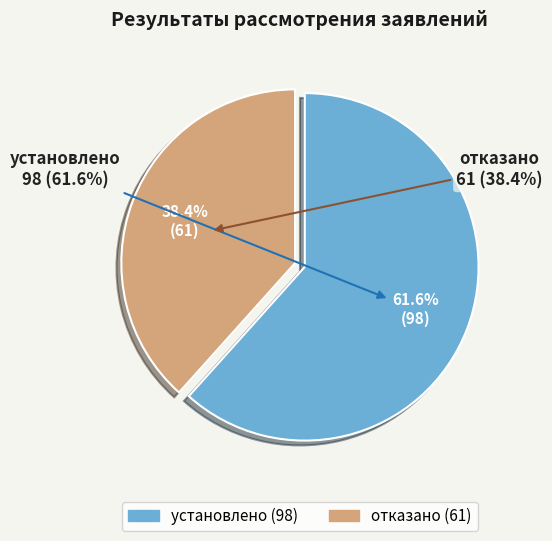

What is the largest slice in the pie chart?

установлено